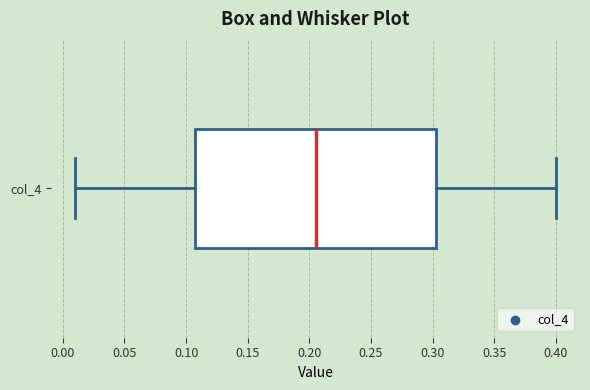

Read this box plot against the x-axis: the position of the median line, the range covered by the box, and the ends of both whiskers. The values are not printed on the chart, so give them approximately, as read against the axis.

median 0.205, box 0.110 to 0.305, whiskers 0.010 to 0.400